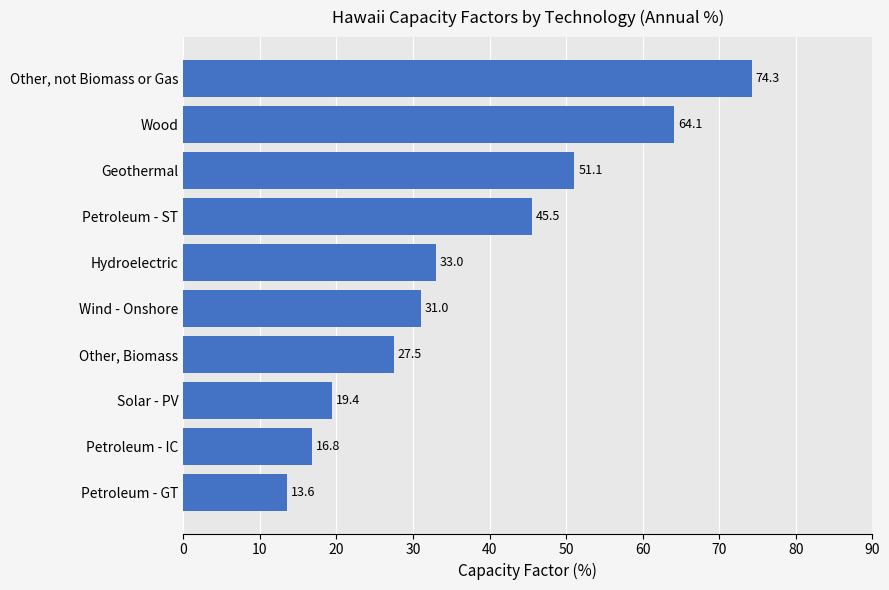

Where is the data nearest to the value 43?

Petroleum - ST